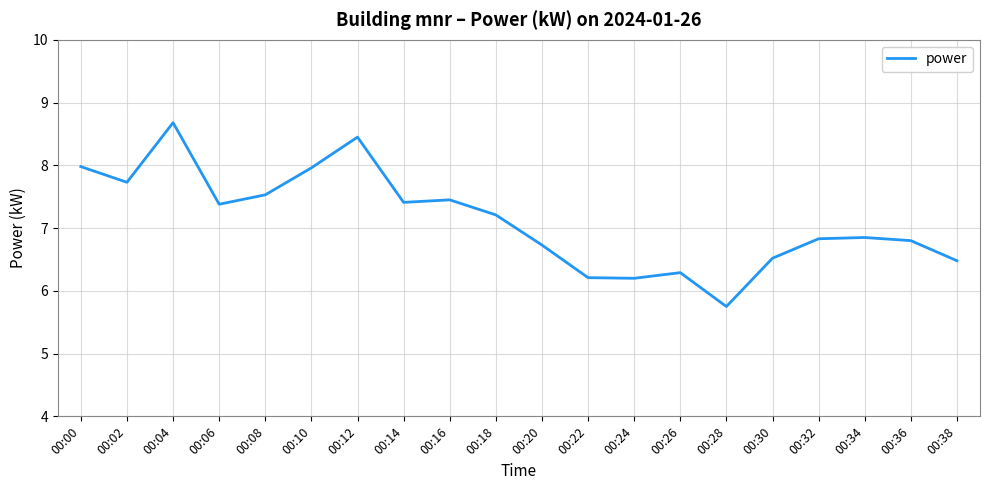

What is the ratio of the value at 00:14 to the value at 00:10?

0.9